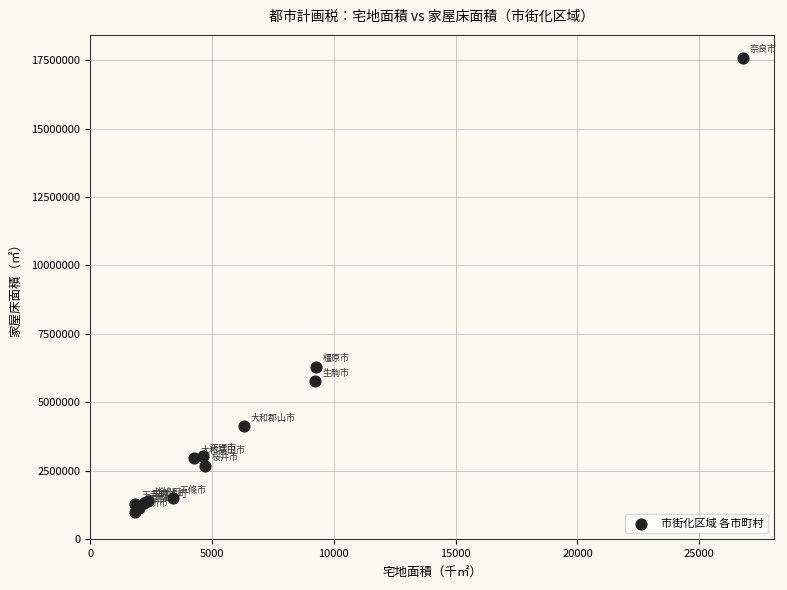

What Y value in the scatter plot is closest to 9297946?

6294756